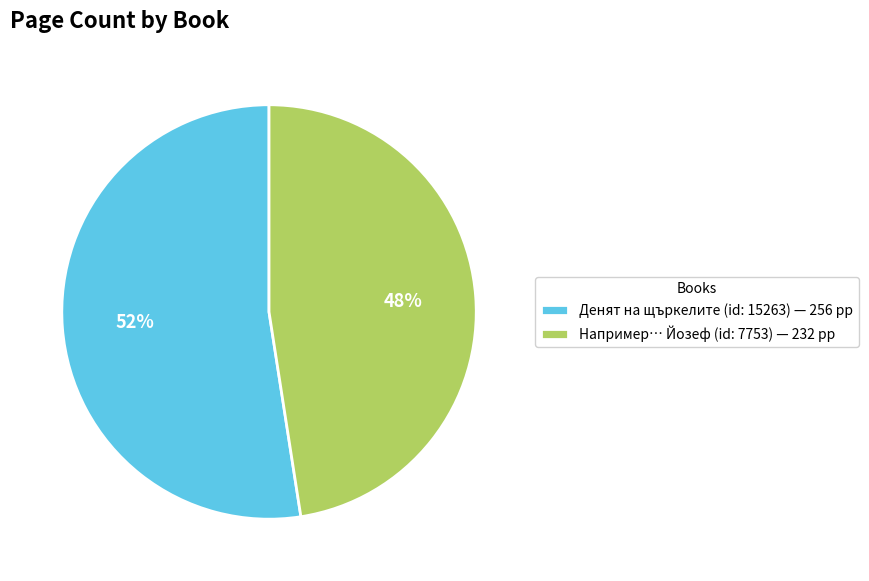

How many slices are in this pie chart?

2